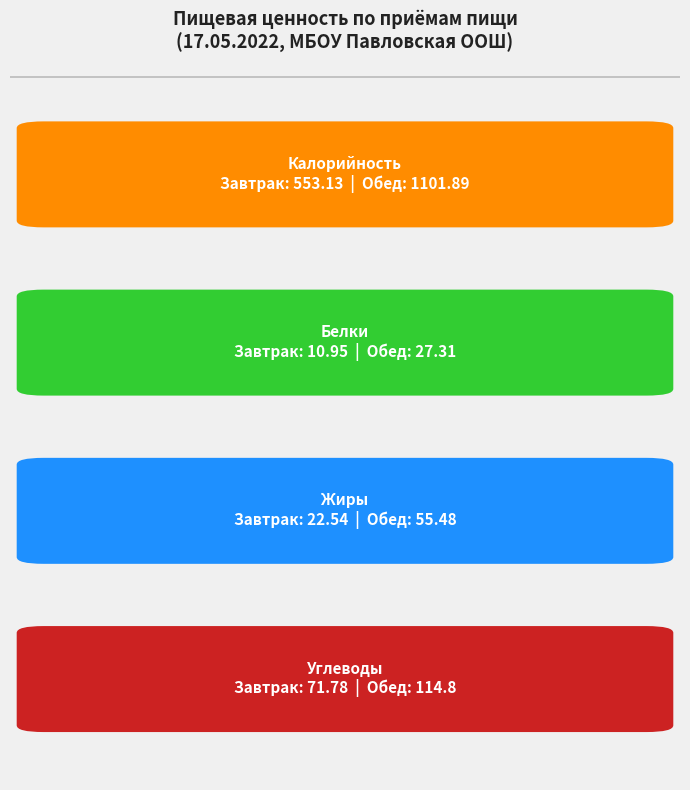

Is it true that Обед equals 71.4 at Углеводы?

False